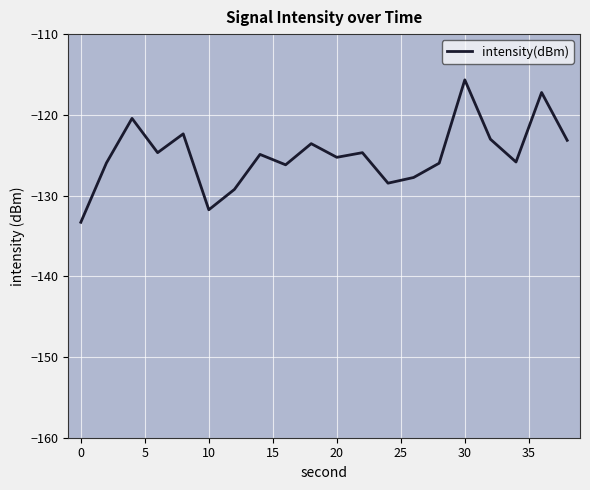

What is the difference between the maximum and minimum values?

17.6